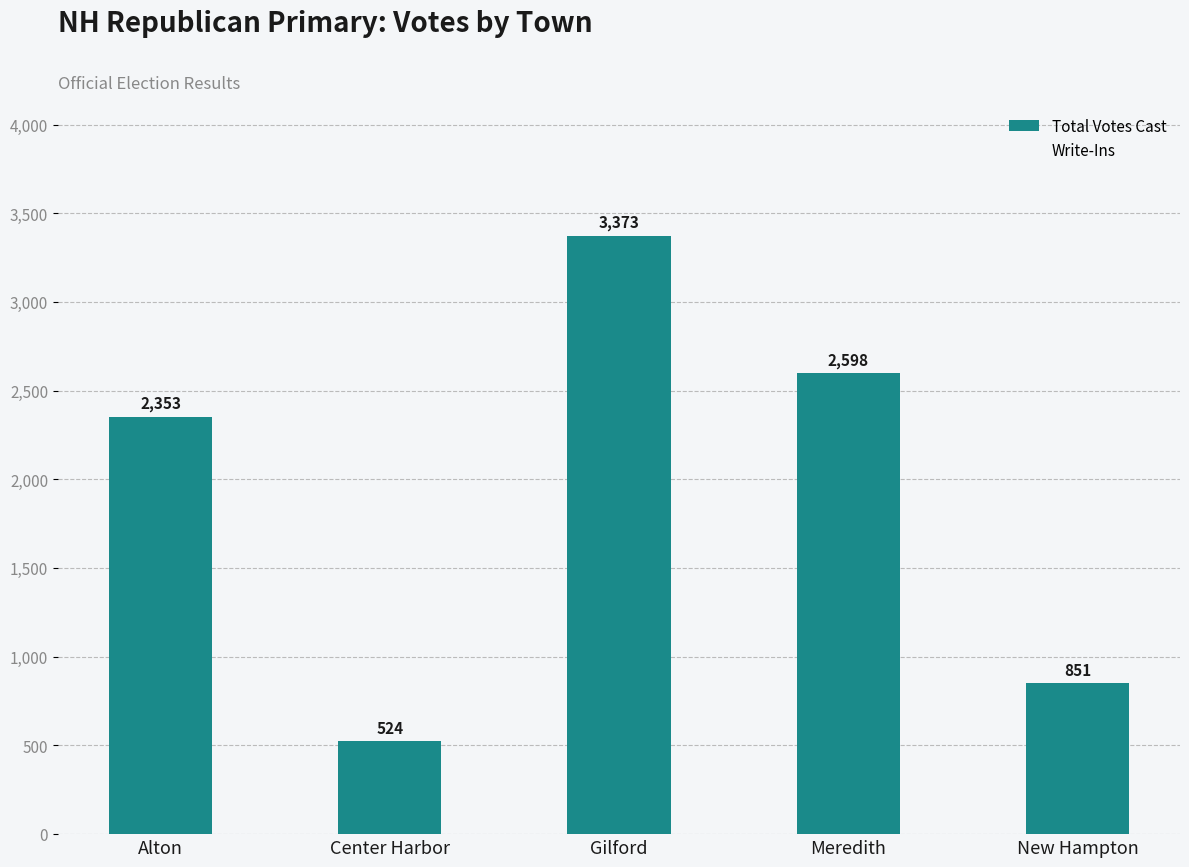

Which label corresponds to the smallest value in the chart?

Center Harbor